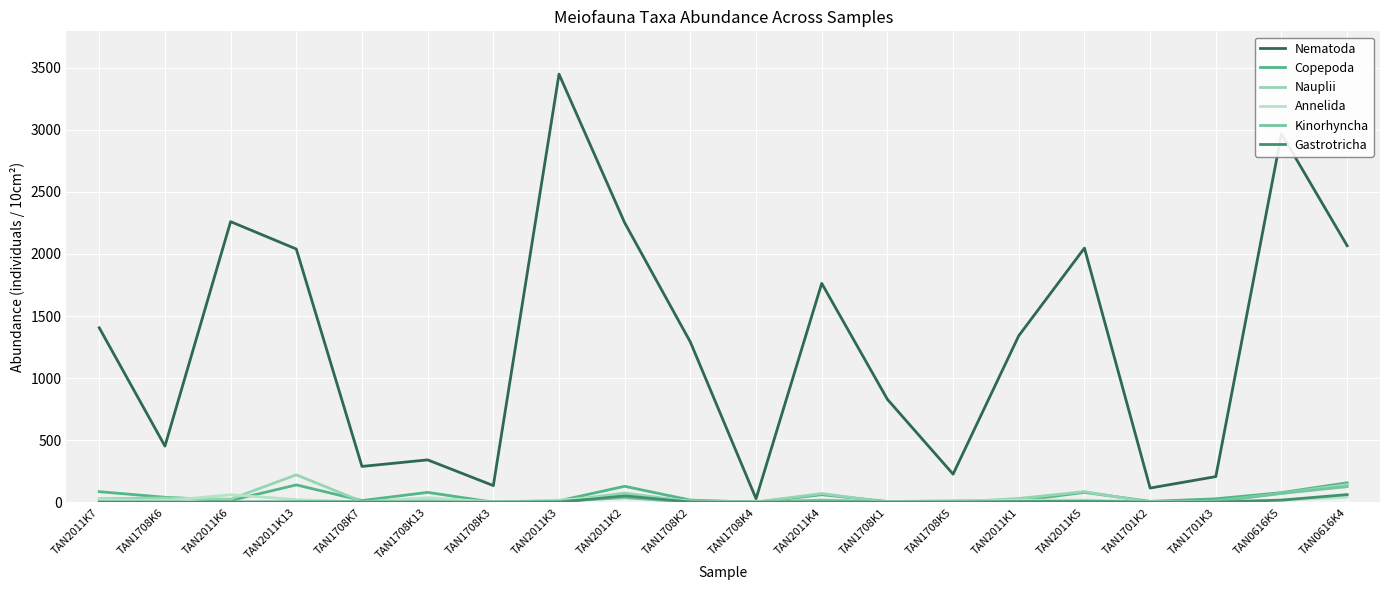

Is the value of Nematoda at TAN2011K13 greater than the value of Kinorhyncha at TAN2011K13?

Yes